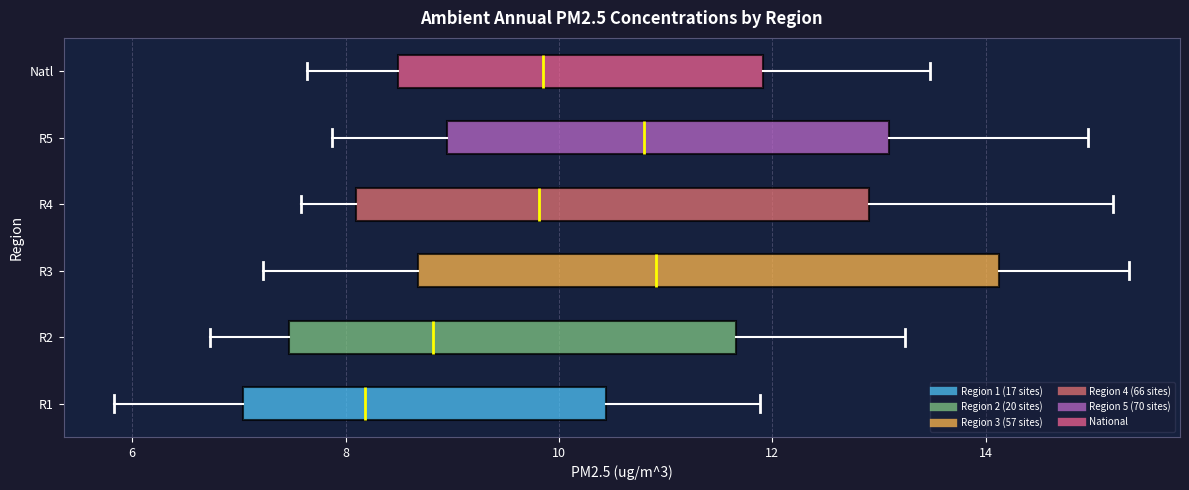

Reading bottom to top, read every box against the x-axis: the position of its median line, the range the box covers, and the ends of its whiskers. The values are not printed on the chart, so give them approximately, as read against the axis.

R1: median 8.2, box 7.0 to 10.4, whiskers 5.8 to 11.8
R2: median 8.8, box 7.4 to 11.6, whiskers 6.8 to 13.2
R3: median 11.0, box 8.6 to 14.2, whiskers 7.2 to 15.4
R4: median 9.8, box 8.0 to 13.0, whiskers 7.6 to 15.2
R5: median 10.8, box 9.0 to 13.0, whiskers 7.8 to 15.0
Natl: median 9.8, box 8.4 to 12.0, whiskers 7.6 to 13.4